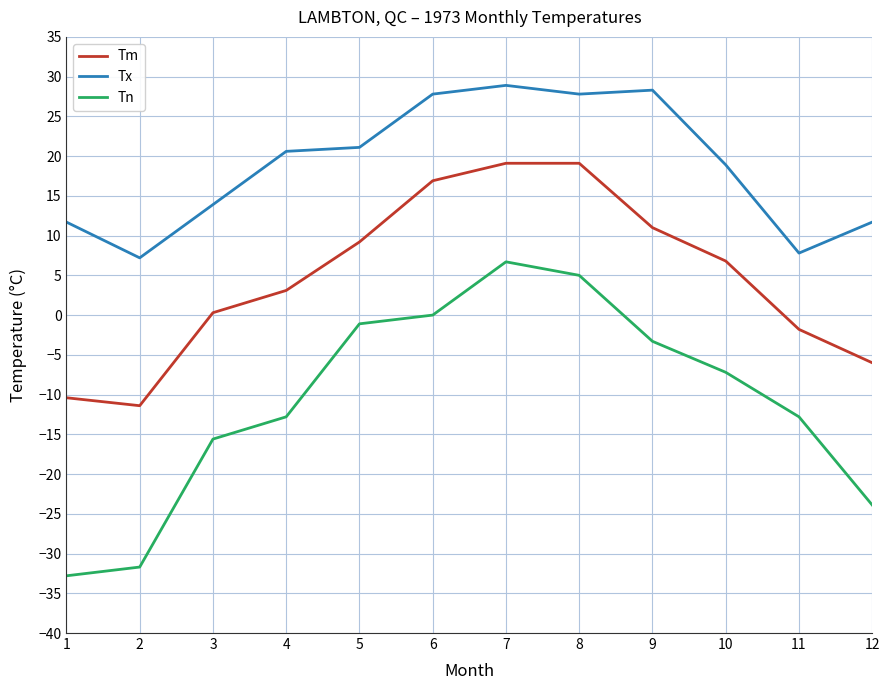

What is the difference between the maximum and minimum values in the Tn series?

39.5